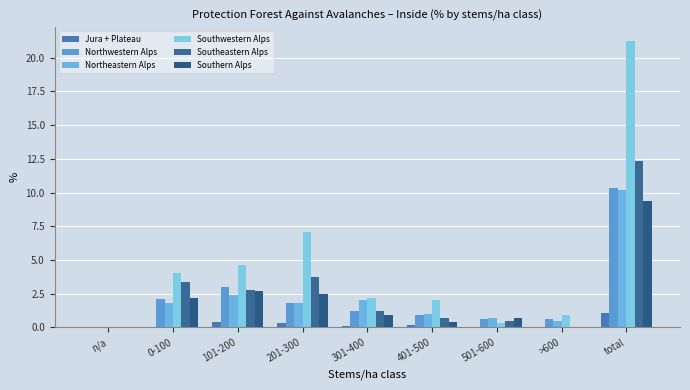

What is the label of the 8th bar from the right?

0-100